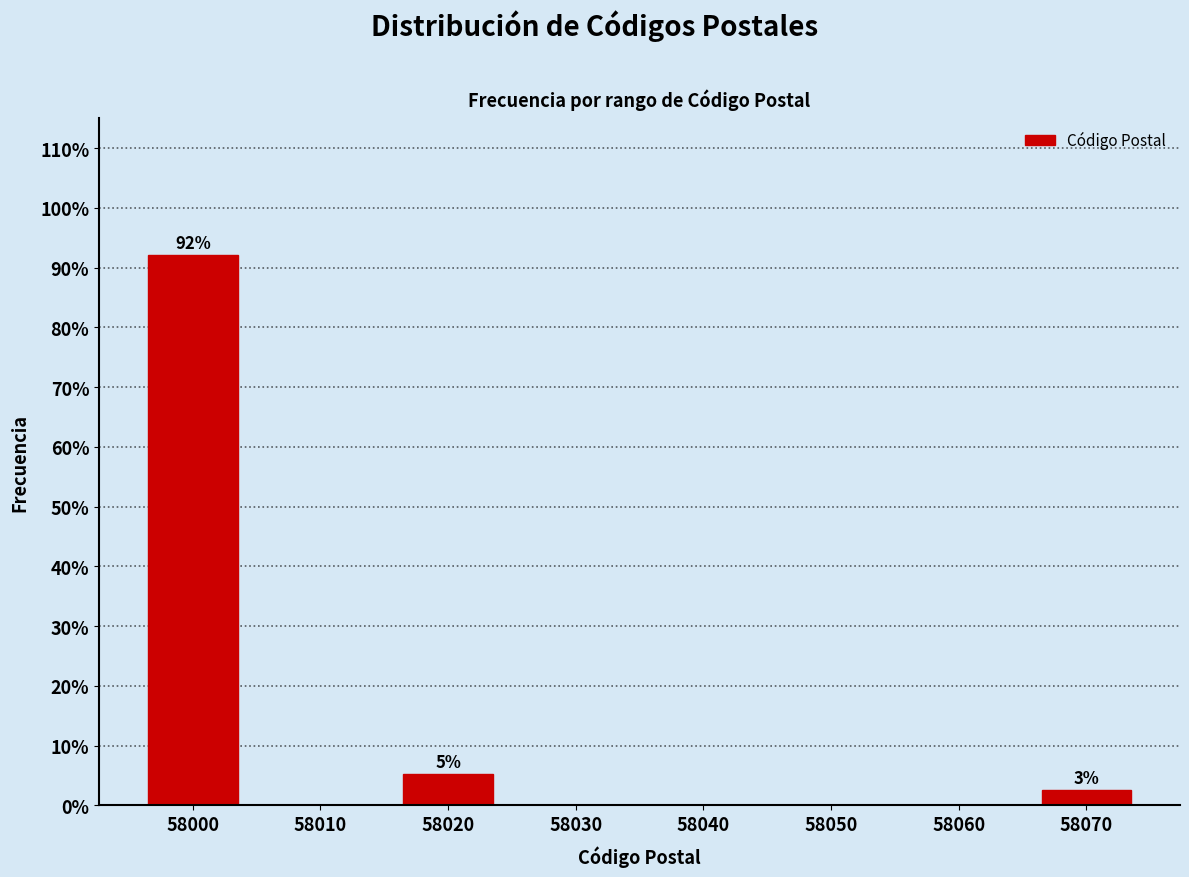

Reading left to right, what are all the values shown in this chart?

58000=92.1	58010=0.0	58020=5.3	58030=0.0	58040=0.0	58050=0.0	58060=0.0	58070=2.6